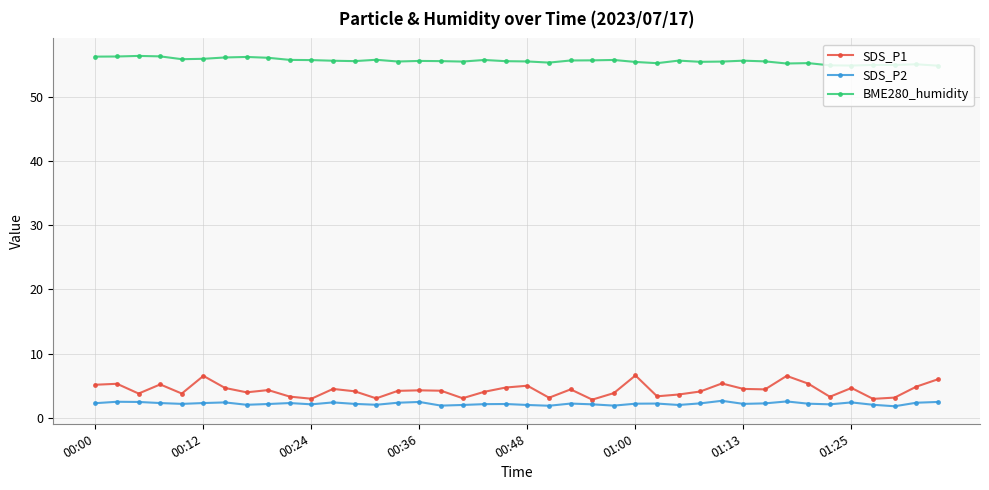

Which series has the largest range (max minus min)?

SDS_P1